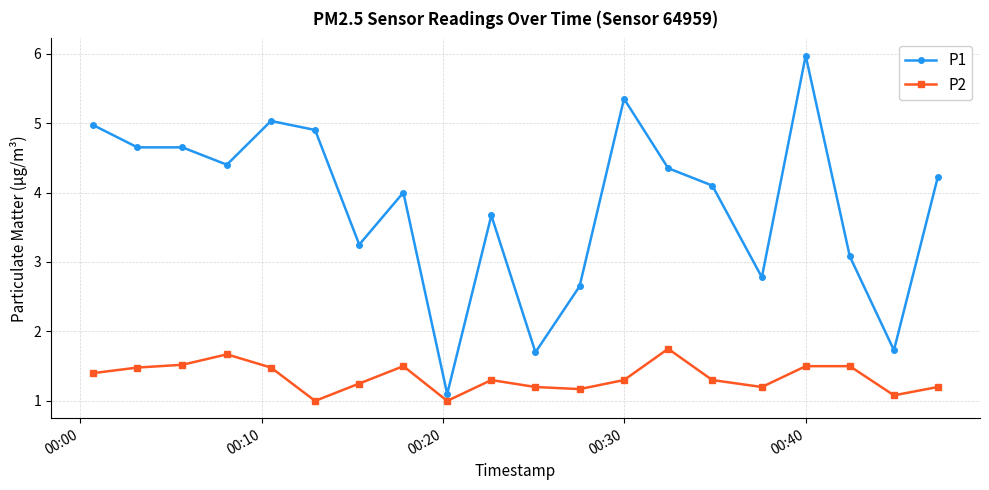

Which series has the largest total across all categories?

P1